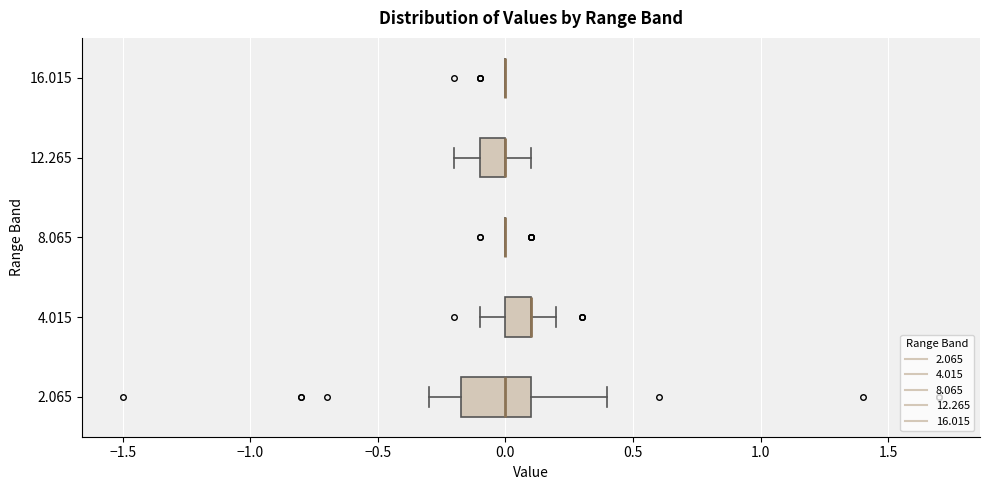

Comparing the boxes themselves (not the whiskers), which one is the widest?

2.065